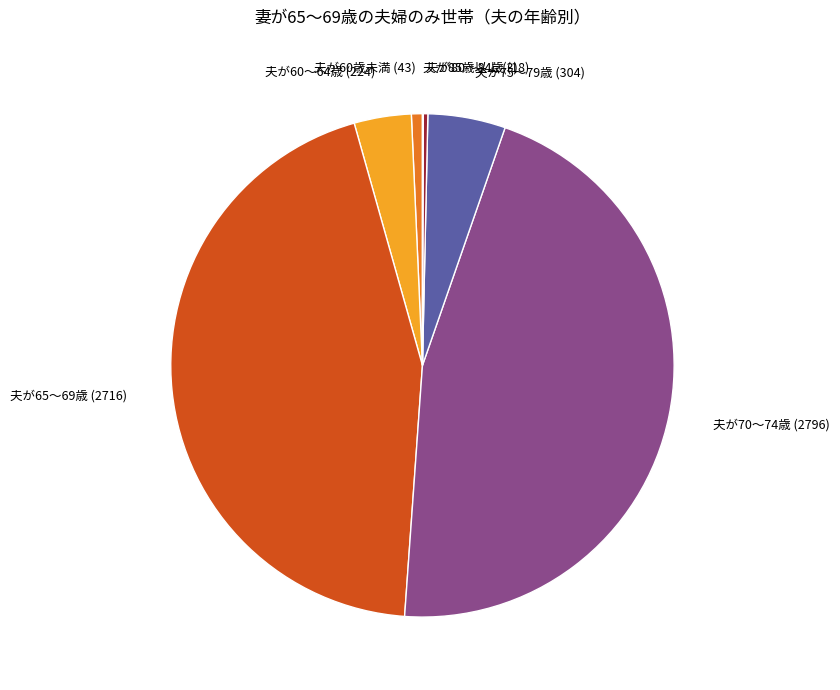

Which category has the biggest portion of the pie?

夫が70～74歳 (2796)